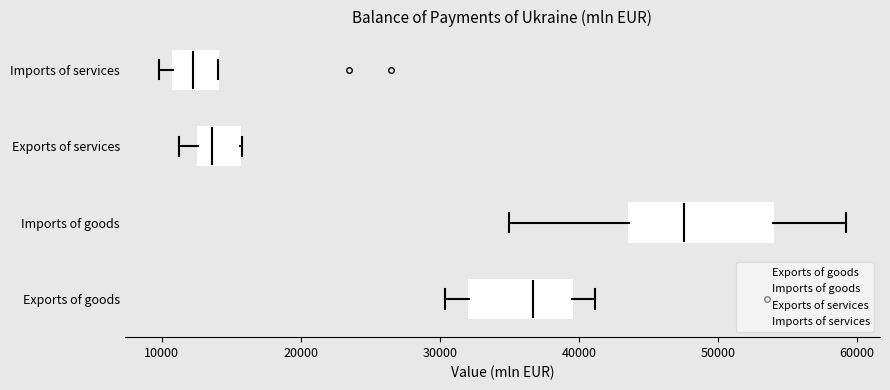

Which box is the widest, from its left edge to its right edge?

Imports of goods